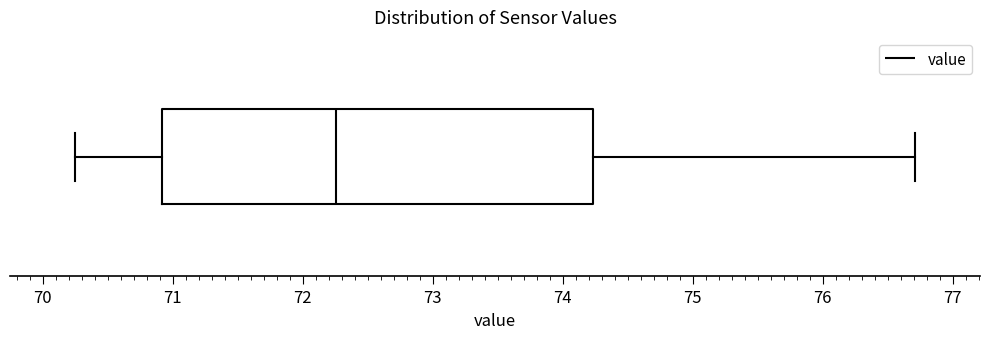

Where does the right whisker of the box end on the x-axis? The values are not printed on the chart, so give them approximately, as read against the axis.

76.7